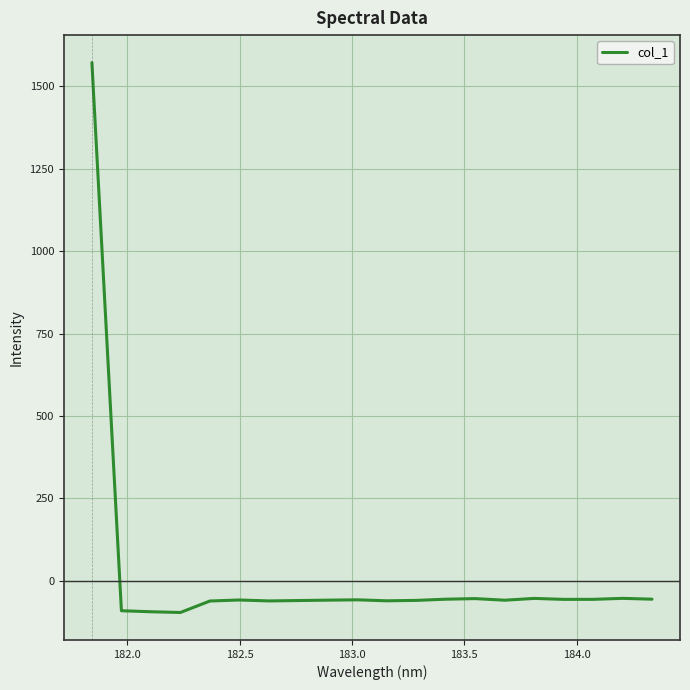

How many distinct data groups are displayed?

1